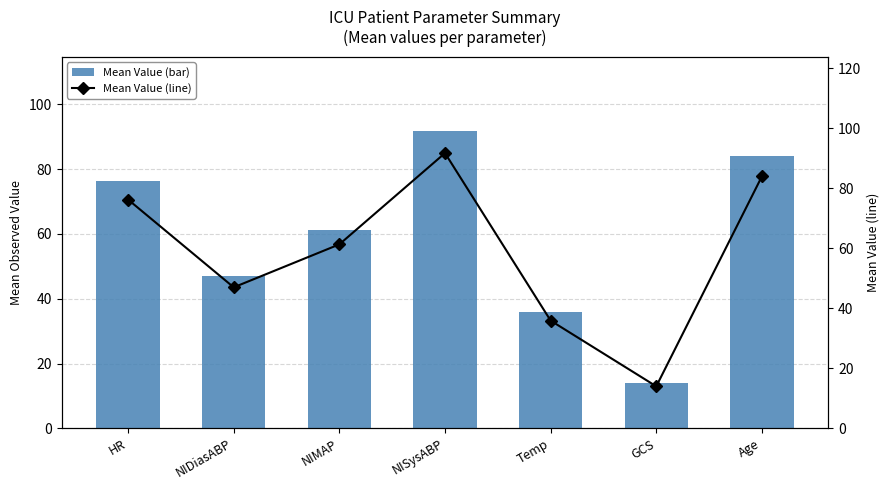

Which category has the highest value across all series?

NISysABP